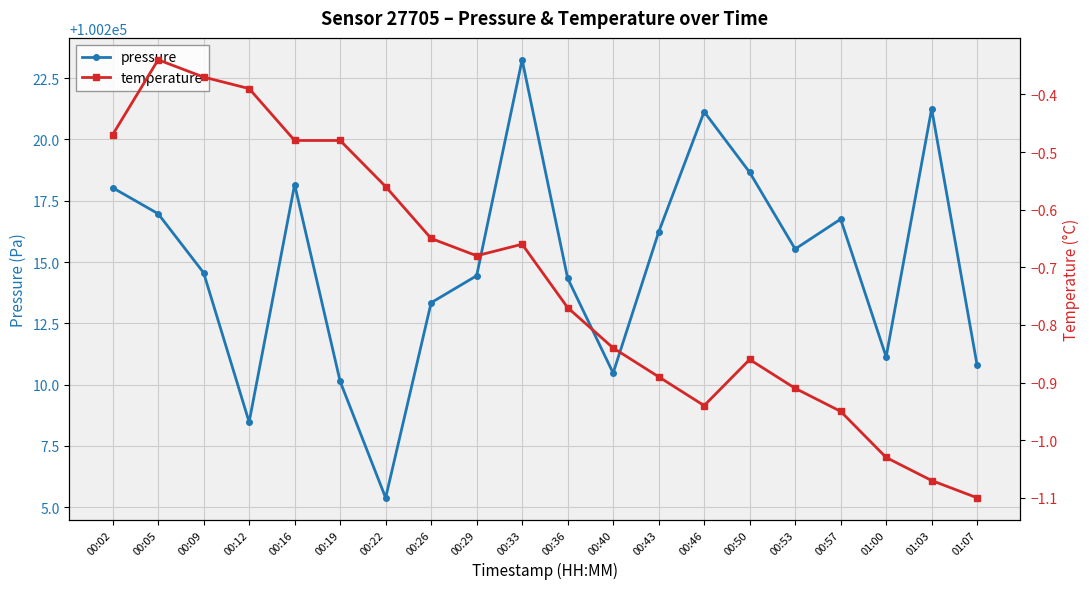

How many data points does each series have?

20